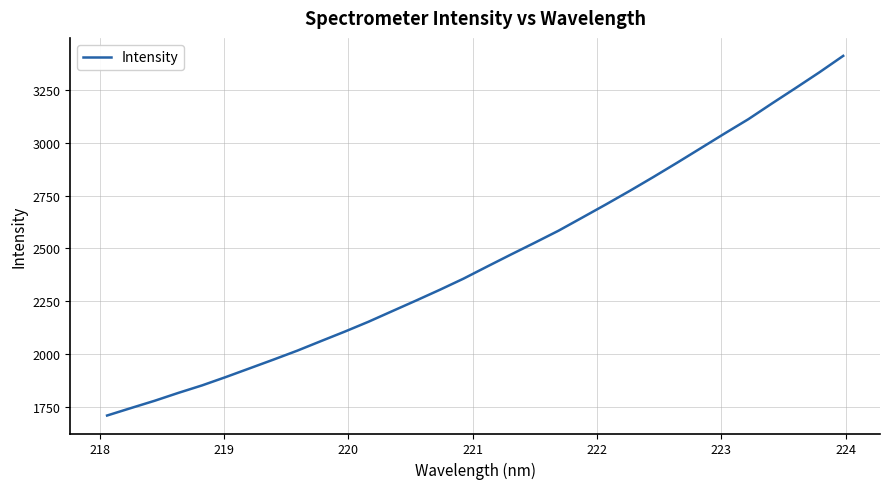

What is the difference between the maximum and minimum values?

1703.8